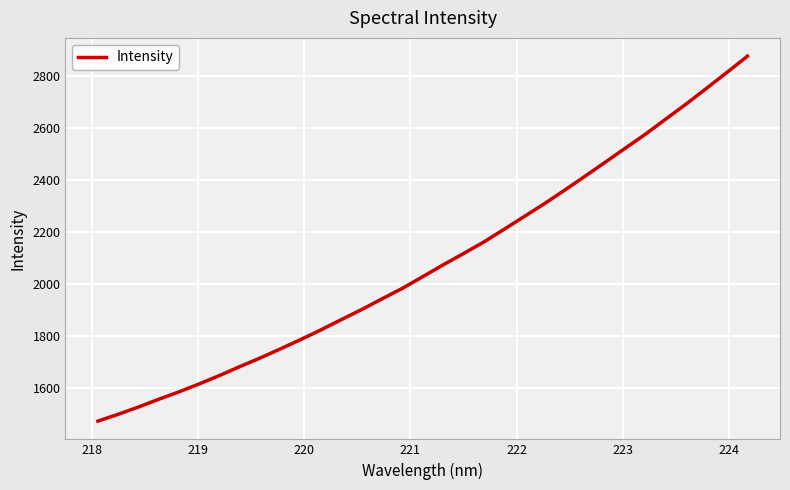

What is the difference between the maximum and minimum values?

1404.3